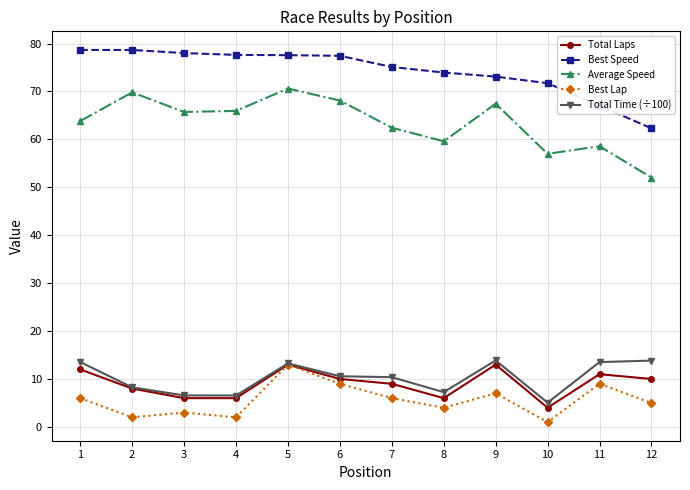

The value of Best Speed at 10 is 118.6. True or false?

False